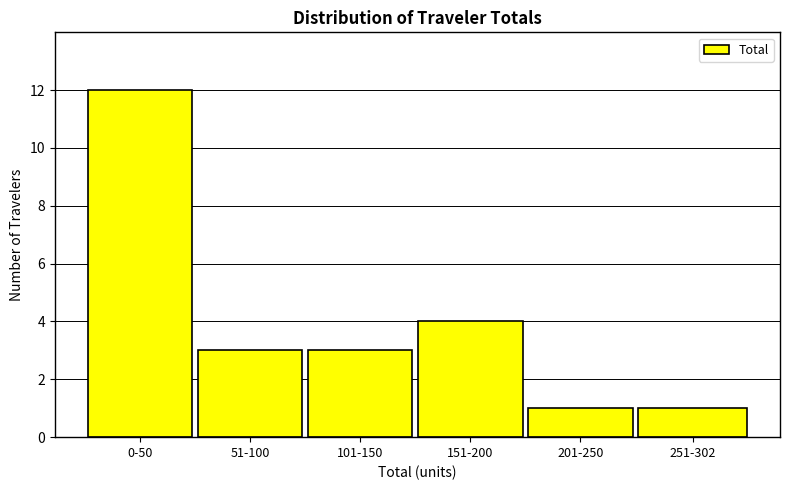

Reading left to right, what are all the values shown in this chart?

0-50=12	51-100=3	101-150=3	151-200=4	201-250=1	251-302=1